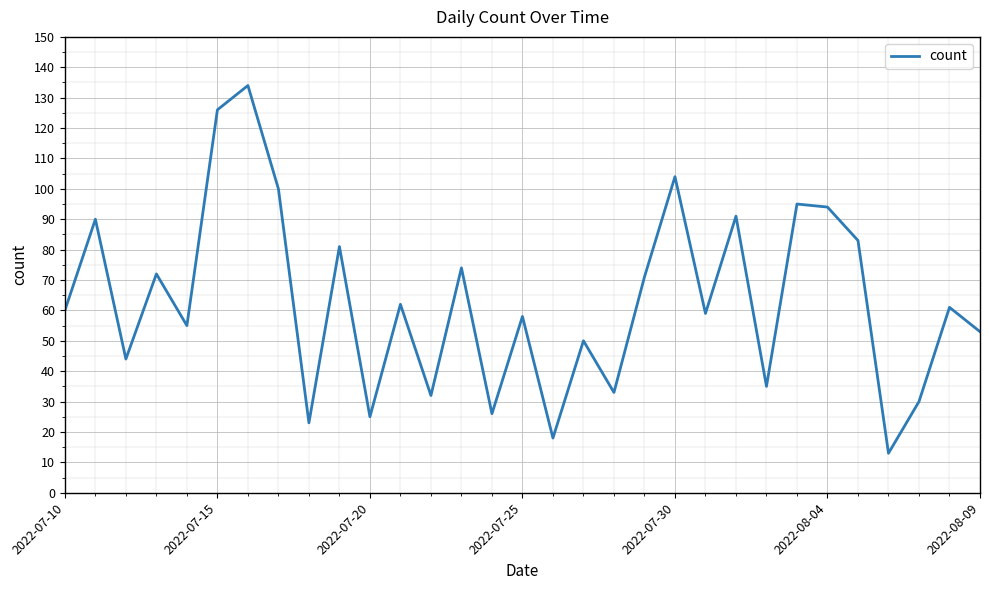

What is the greatest value displayed?

134